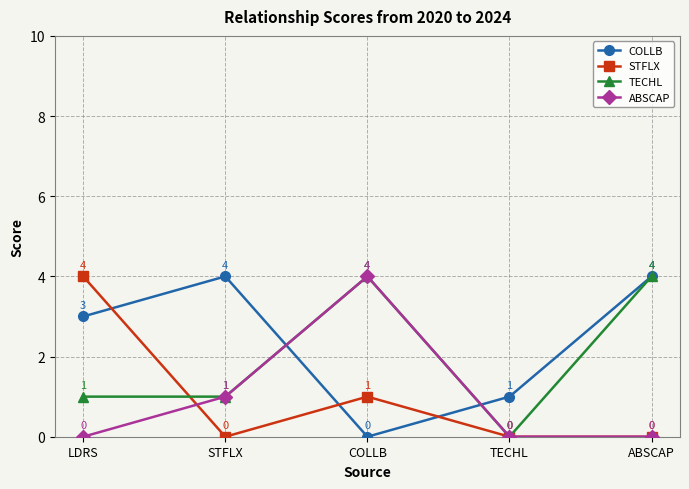

What is the difference between the highest and lowest values at TECHL?

1